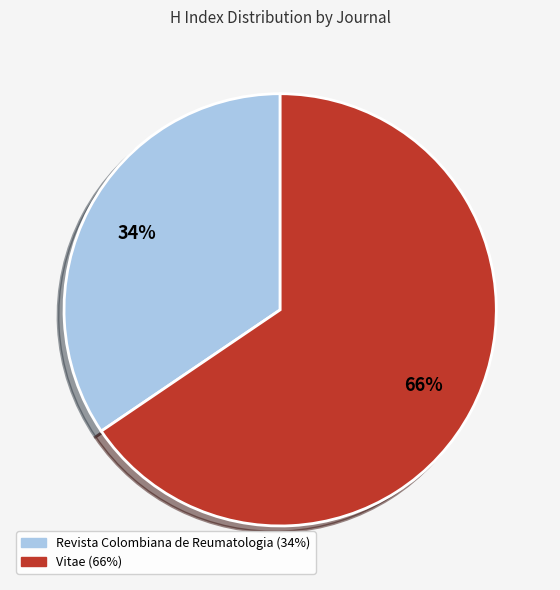

Which slice is the largest?

Vitae